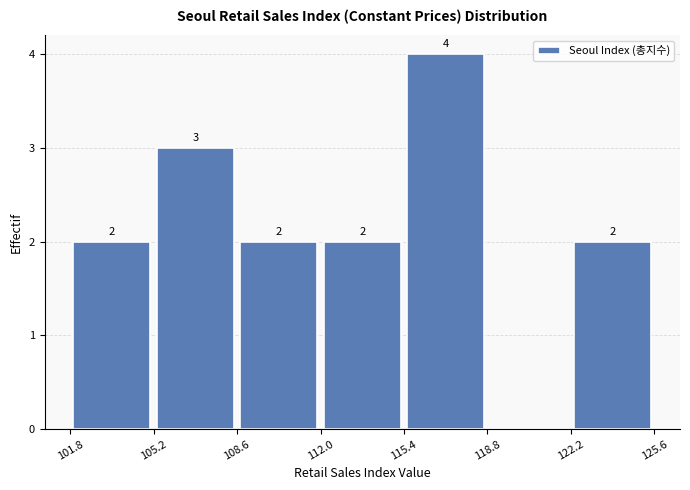

Which range on the x-axis has the tallest bar?

115.4 to 118.8